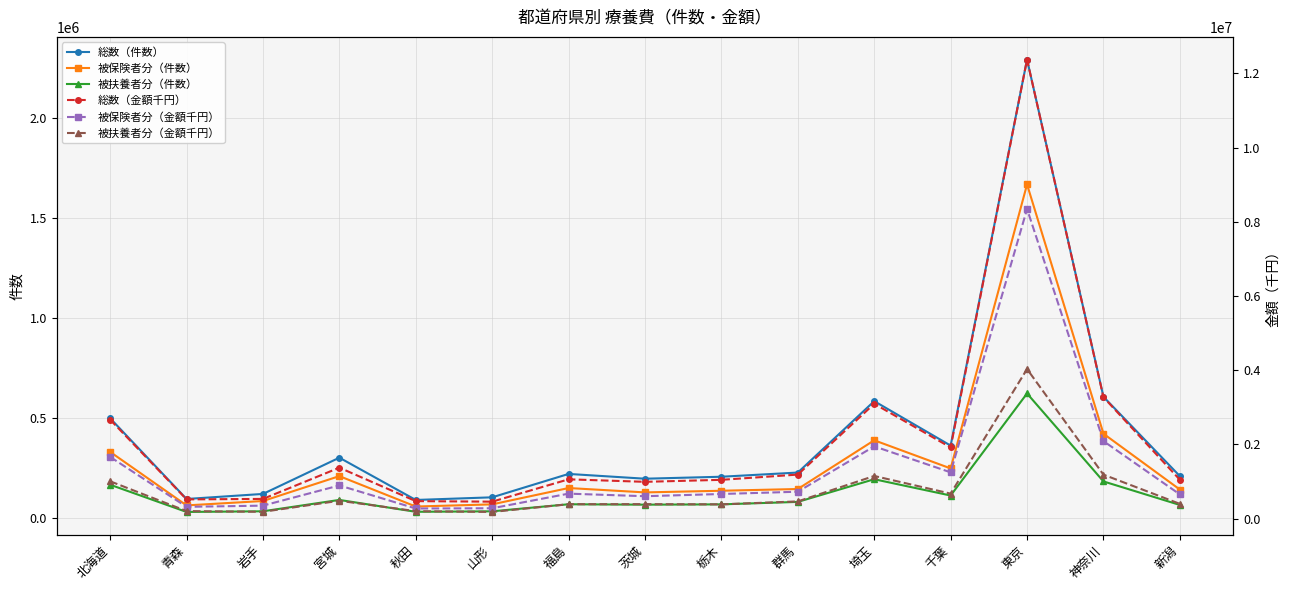

What is the spread (max minus min) of values at 福島?

986750